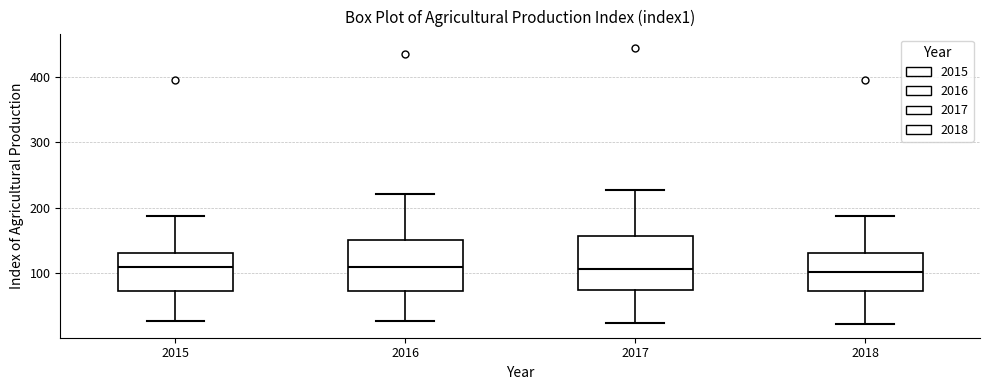

Reading left to right, read every box against the y-axis: the position of its median line, the range the box covers, and the ends of its whiskers. The values are not printed on the chart, so give them approximately, as read against the axis.

2015: median 110, box 70 to 130, whiskers 30 to 190
2016: median 110, box 70 to 150, whiskers 30 to 220
2017: median 110, box 70 to 160, whiskers 20 to 230
2018: median 100, box 70 to 130, whiskers 20 to 190